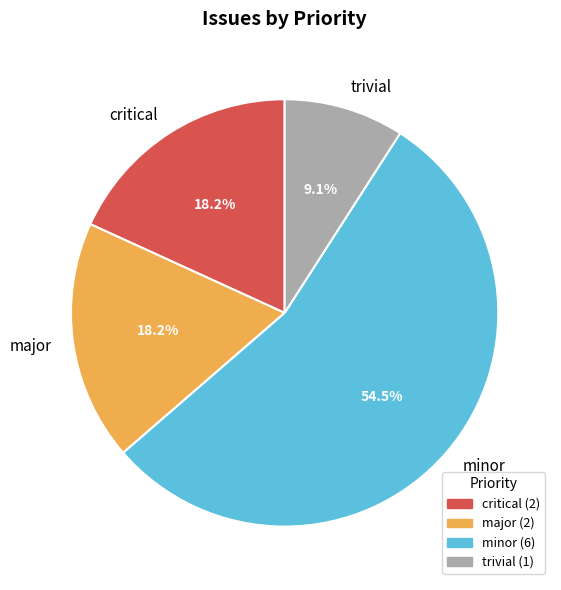

Which category has the smallest portion of the pie?

trivial